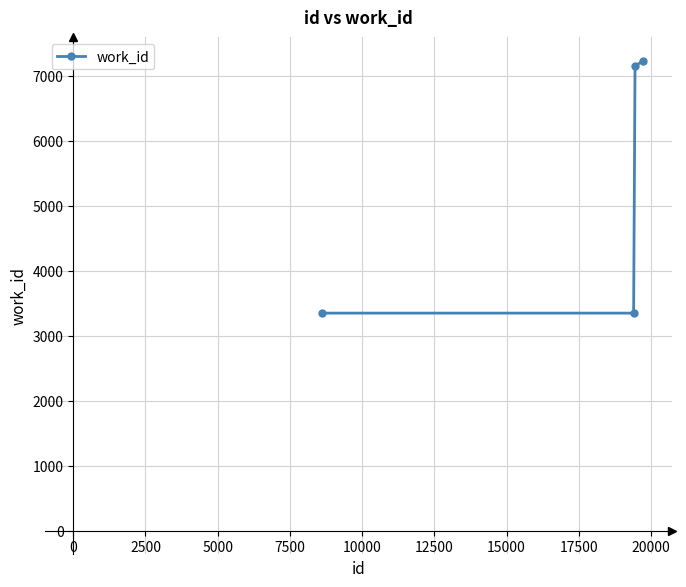

Reading right to left, extract all data points from this chart.

7240	7165	3353	3353